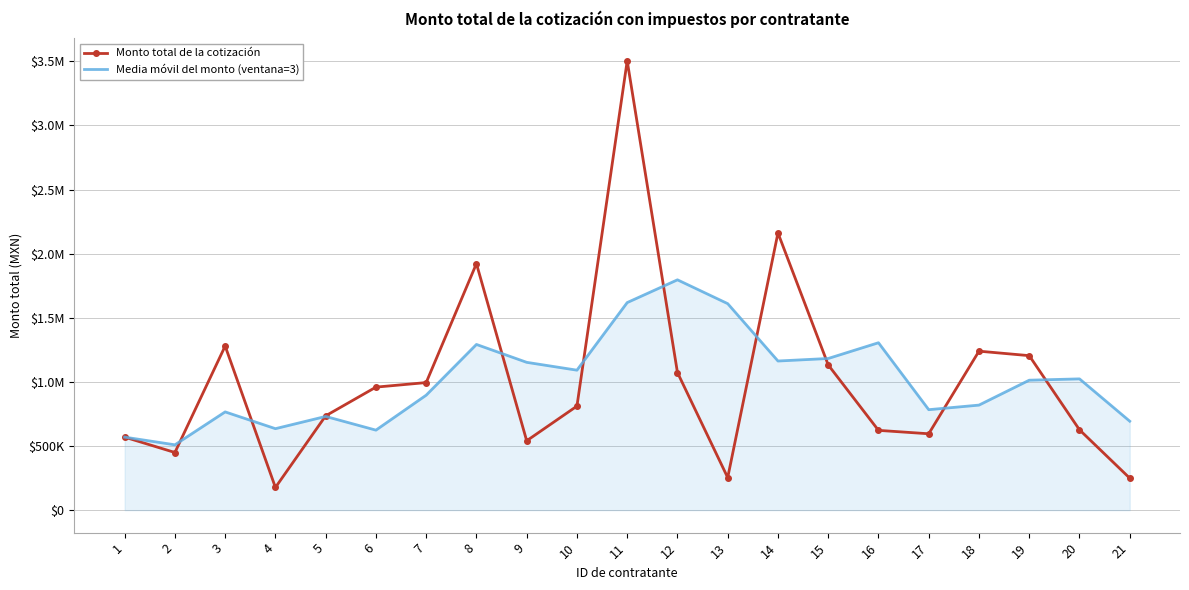

The value of Media móvil del monto (ventana=3) at 2 is 174829.2. True or false?

False